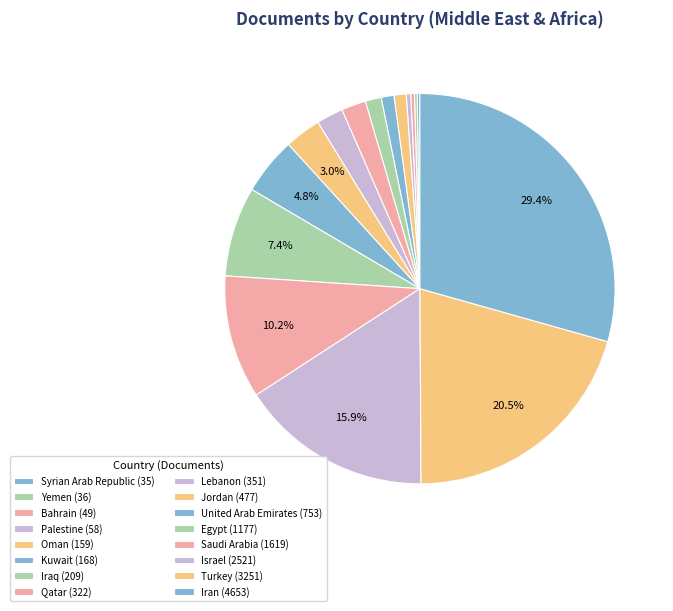

The Lebanon slice represents 2% of the pie. True or false?

True